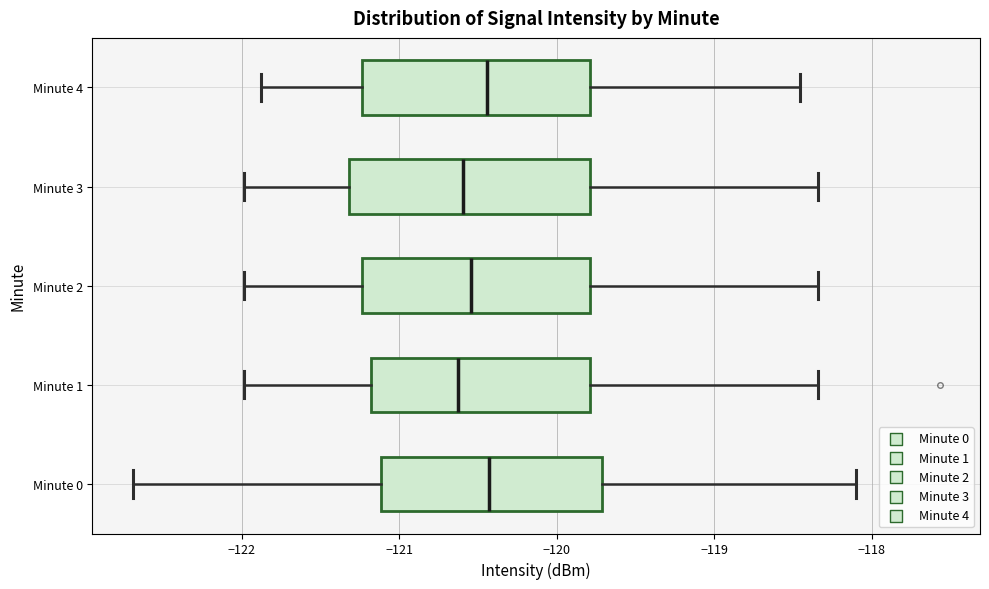

Reading bottom to top, transcribe this box plot: for each box, give where its median line is, the range the box spans, and where its two whiskers end, as read against the x-axis. The values are not printed on the chart, so give them approximately, as read against the axis.

Minute 0: median -120.4, box -121.1 to -119.7, whiskers -122.7 to -118.1
Minute 1: median -120.6, box -121.2 to -119.8, whiskers -122.0 to -118.3
Minute 2: median -120.5, box -121.2 to -119.8, whiskers -122.0 to -118.3
Minute 3: median -120.6, box -121.3 to -119.8, whiskers -122.0 to -118.3
Minute 4: median -120.4, box -121.2 to -119.8, whiskers -121.9 to -118.5